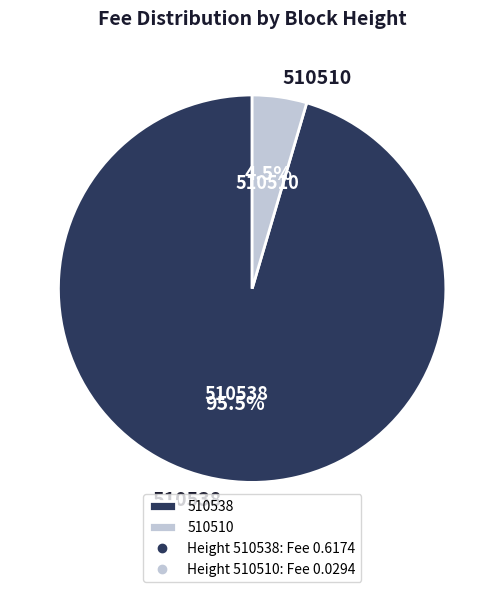

Which category accounts for the majority?

510538